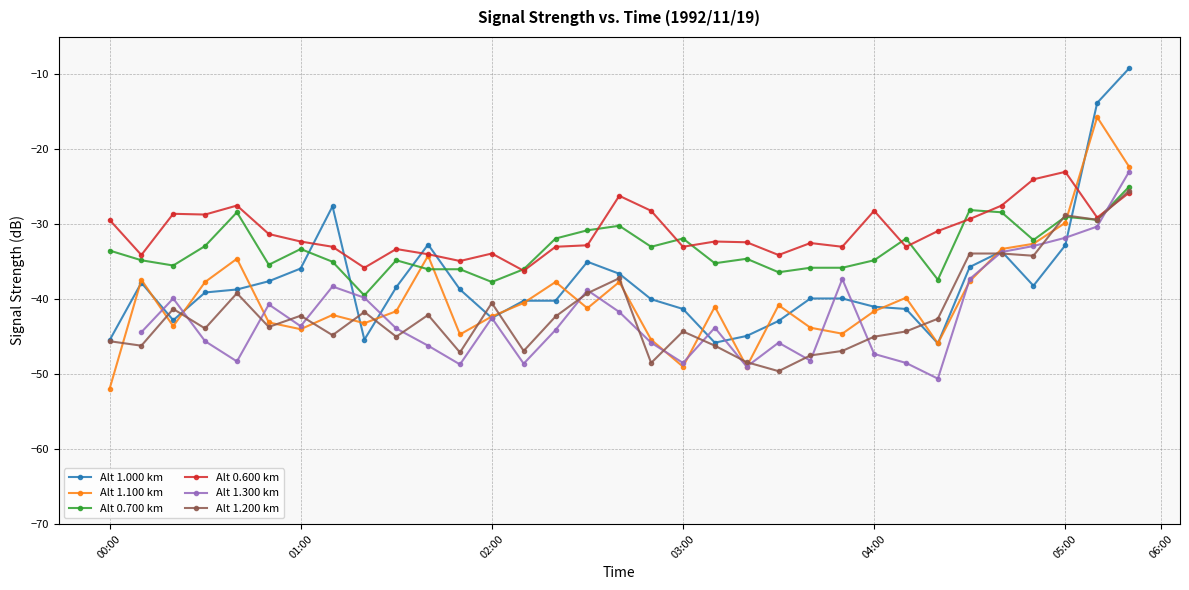

True or false: Alt 1.000 km has more than 1 interior local peaks.

True